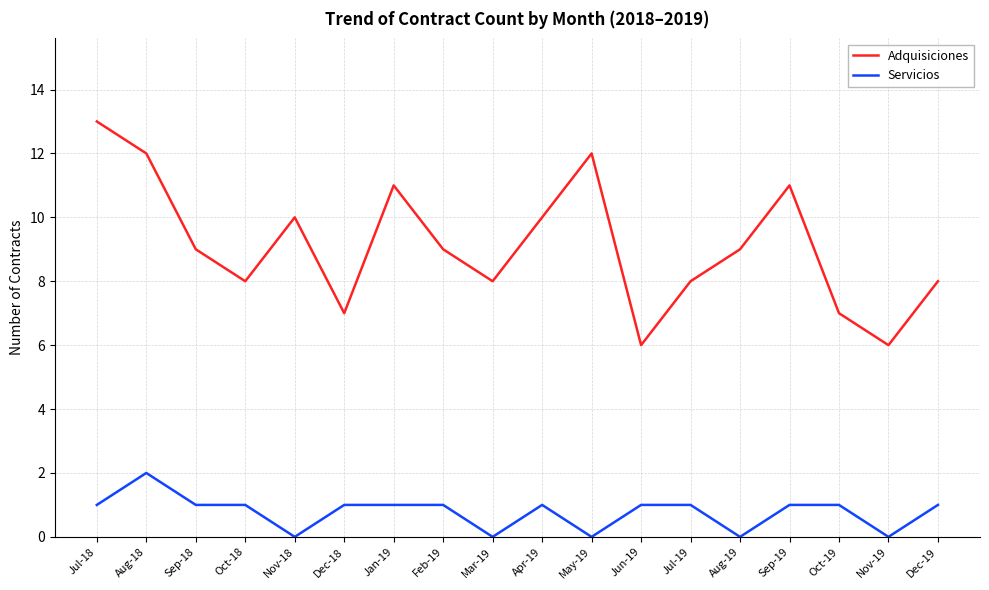

Which series has the largest range (max minus min)?

Adquisiciones